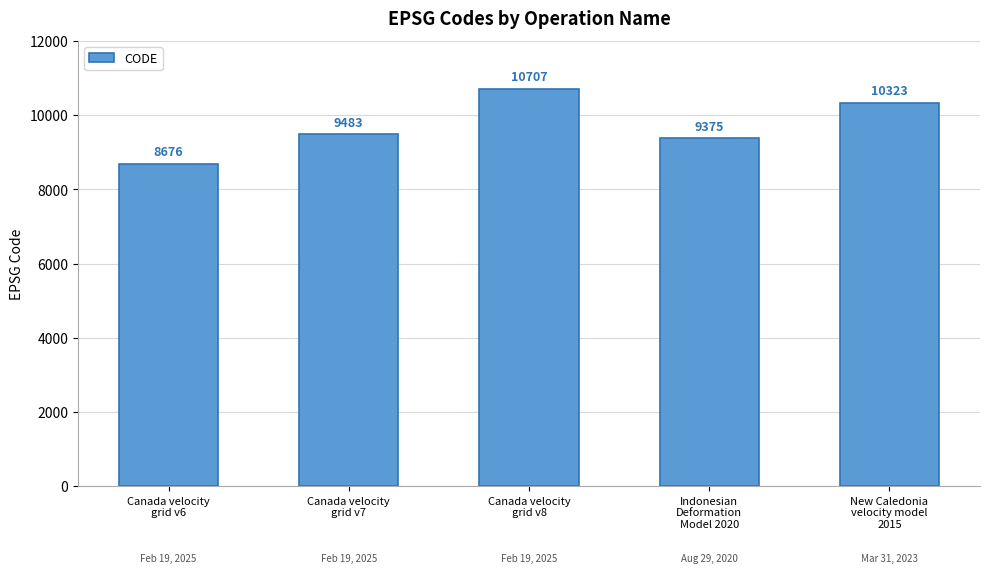

Reading left to right, list all the values displayed in this chart.

8676	9483	10707	9375	10323